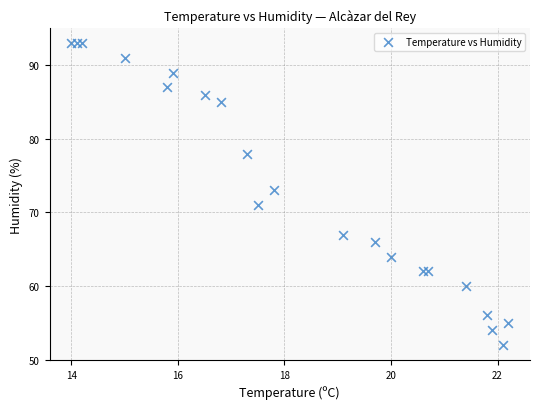

What is the range of Y values (max minus min)?

41